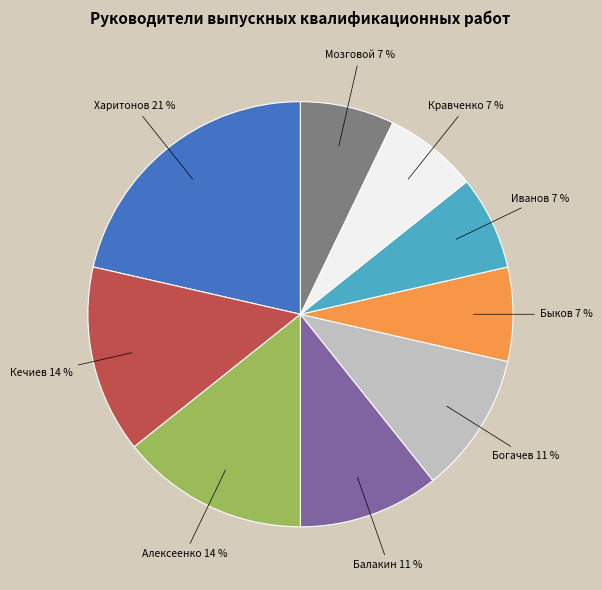

Is there a majority slice in this chart?

No